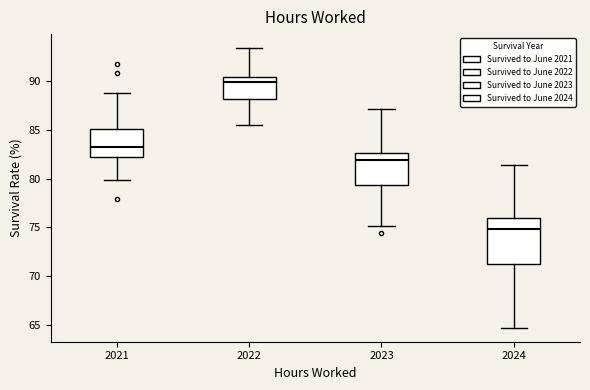

Which box is the tallest, from its lower edge to its upper edge?

2024